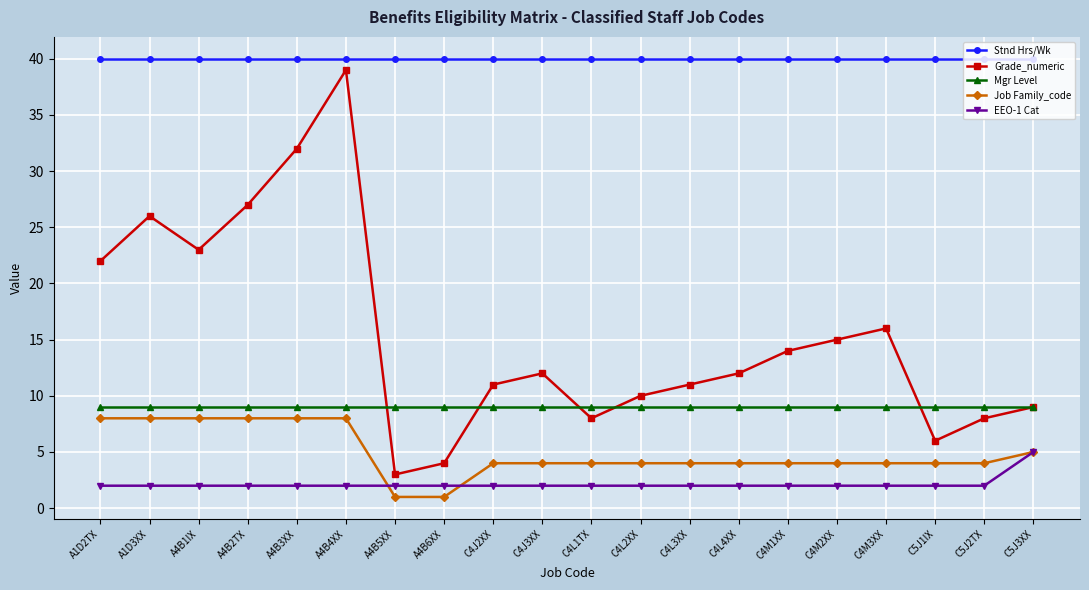

What is the label of the 19th point from the left?

C5J2TX